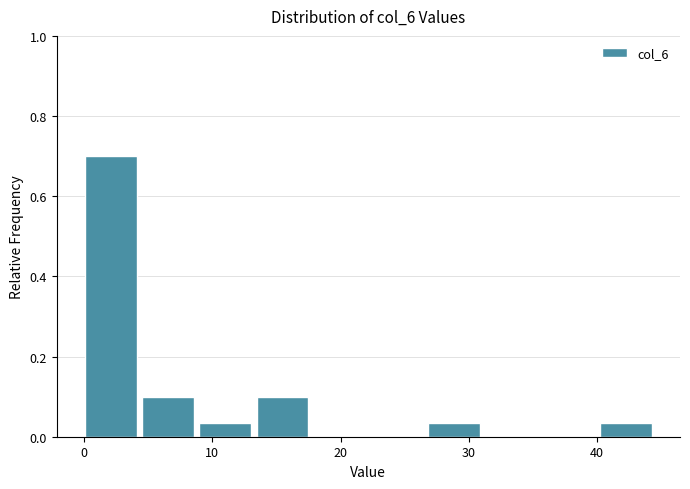

What is the height of the bar covering 0 to 5 on the x-axis? Neither the bar edges nor the heights are printed on the chart, so give them approximately, as read against the axes.

0.70